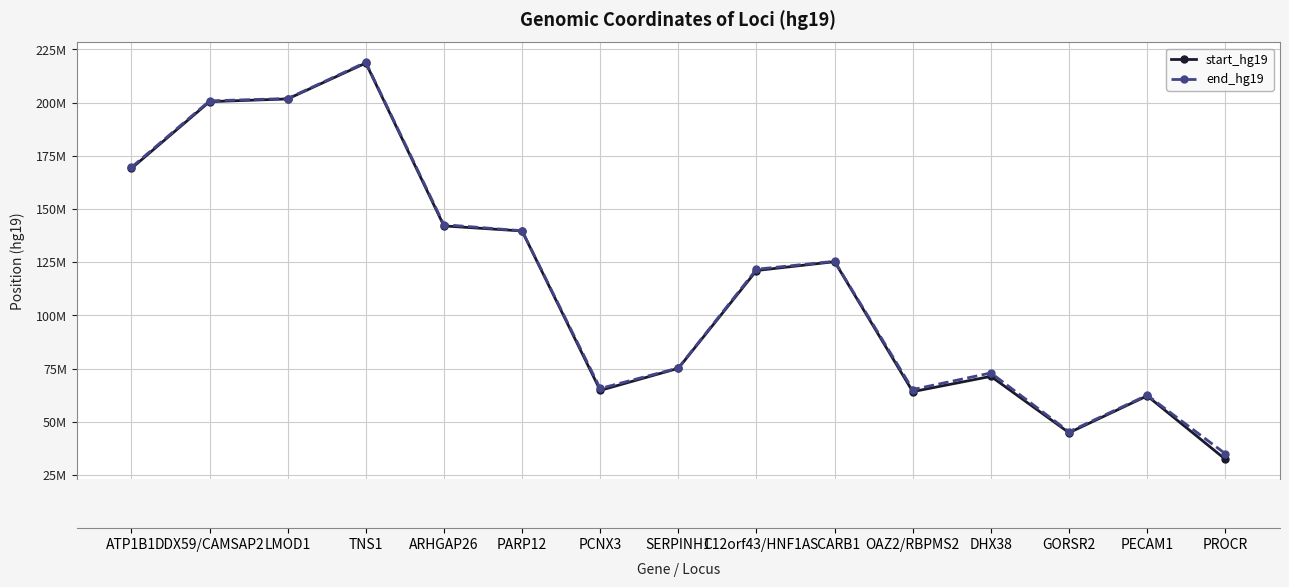

Is this an area chart (filled region under the line)?

No